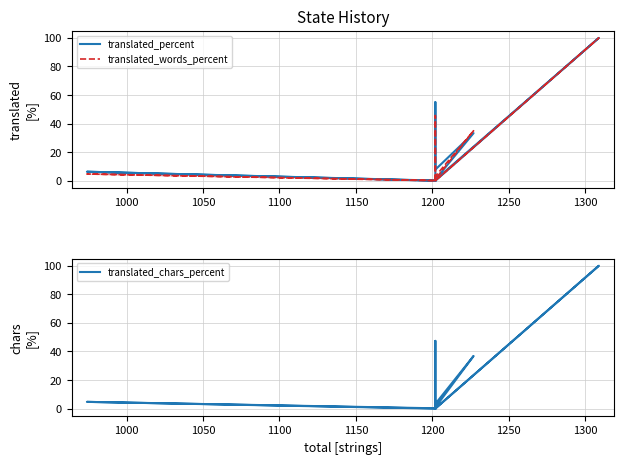

How many values in the translated_chars_percent series exceed 0?

11